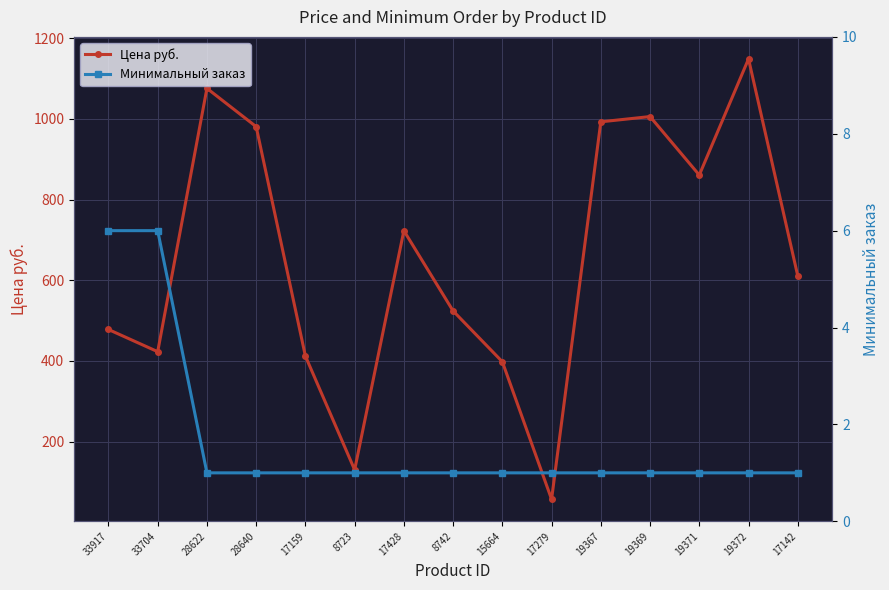

How many lines are shown in the chart?

2